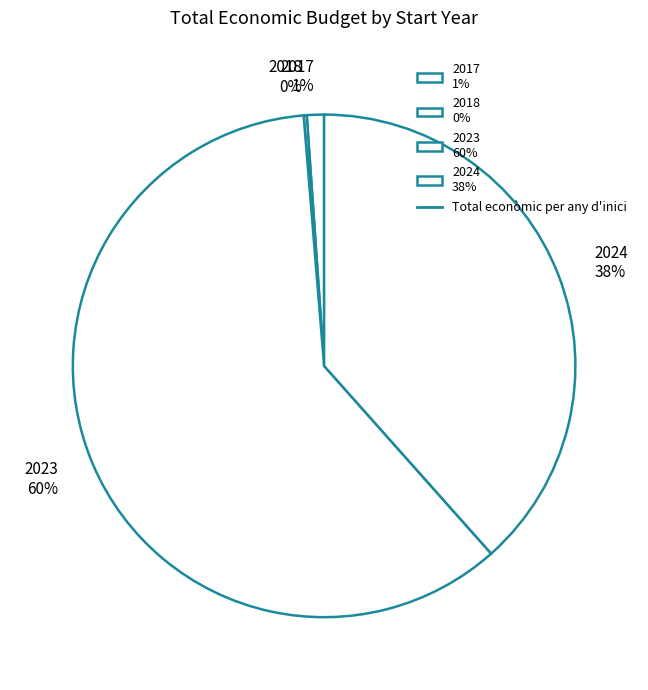

To the nearest percent, what is the average slice percentage?

25%